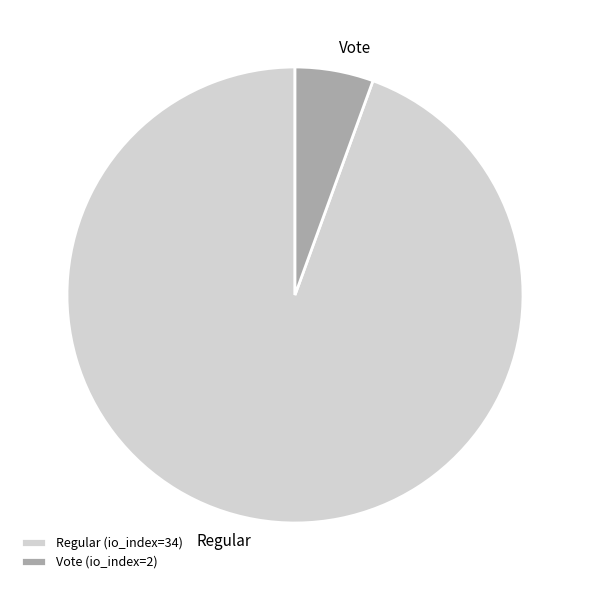

True or false: Vote accounts for 6% of the total.

True